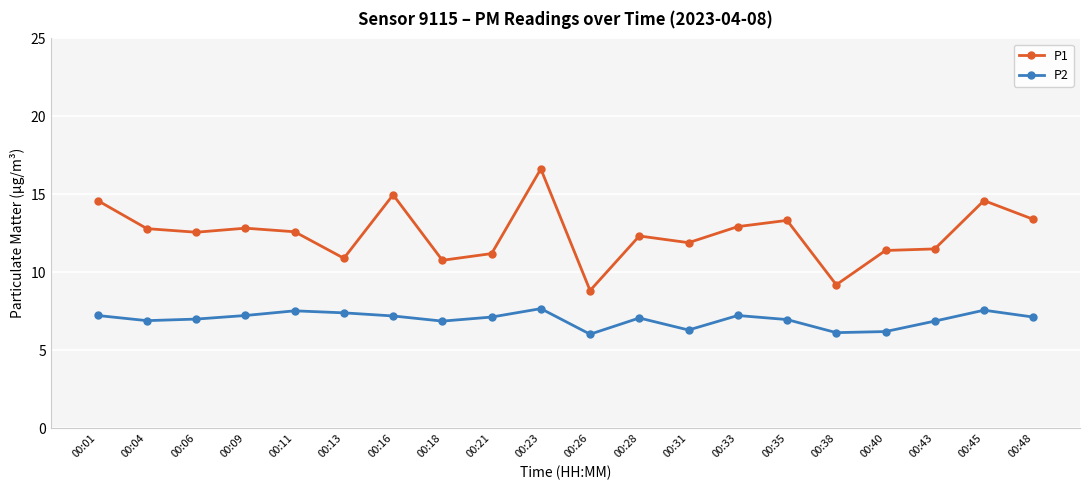

What is the spread (max minus min) of values at 00:23?

9.0